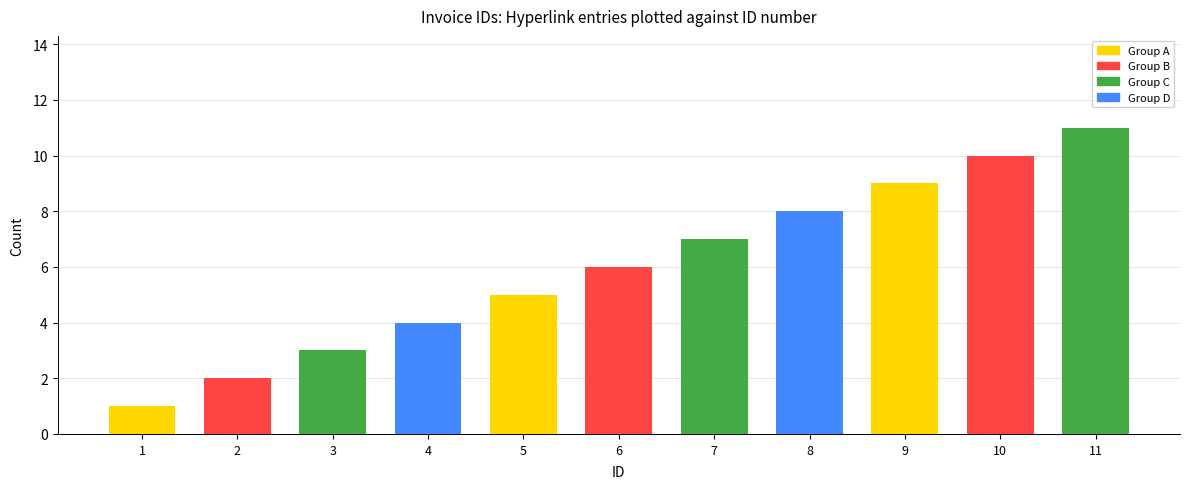

True or false: the data shows 7 at 7.

True